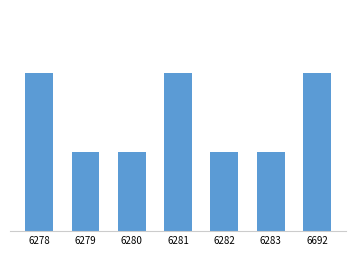

Does the chart contain any negative values?

No